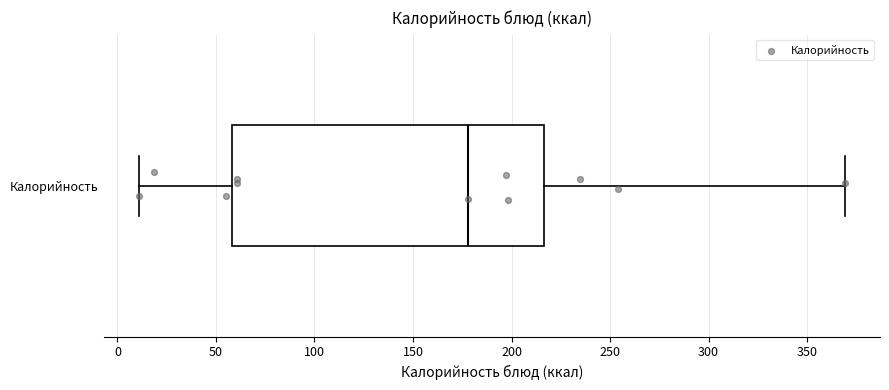

Read this box plot against the x-axis: the position of the median line, the range covered by the box, and the ends of both whiskers. The values are not printed on the chart, so give them approximately, as read against the axis.

median 180, box 60 to 215, whiskers 10 to 370